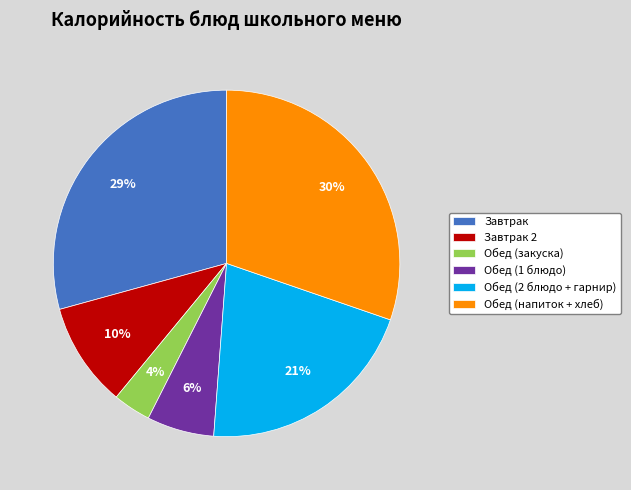

Rank the categories by value from lowest to highest.

Обед (закуска), Обед (1 блюдо), Завтрак 2, Обед (2 блюдо + гарнир), Завтрак, Обед (напиток + хлеб)